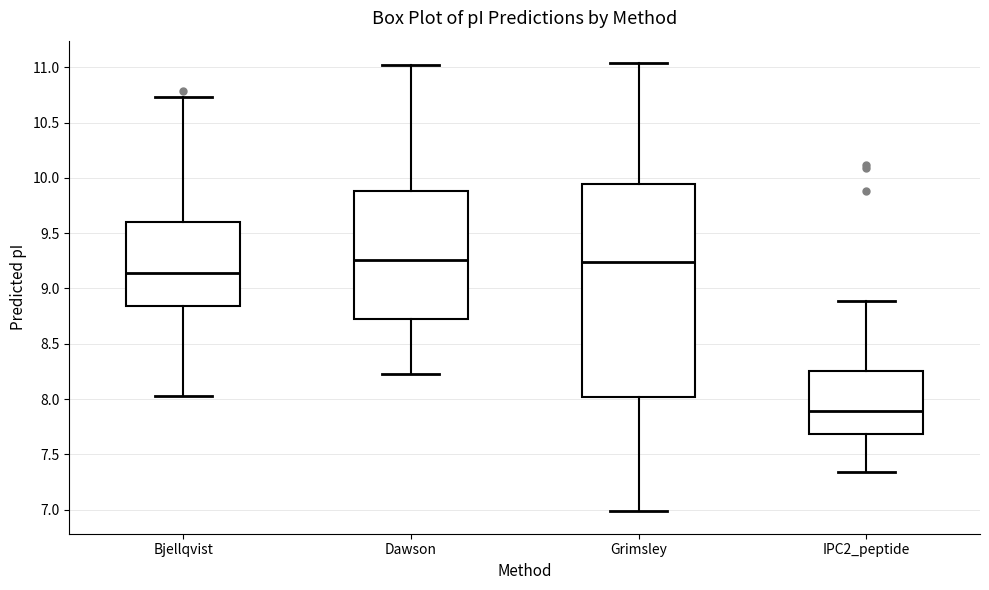

Where does the median line of the box for IPC2_peptide sit on the y-axis? The values are not printed on the chart, so give them approximately, as read against the axis.

7.90